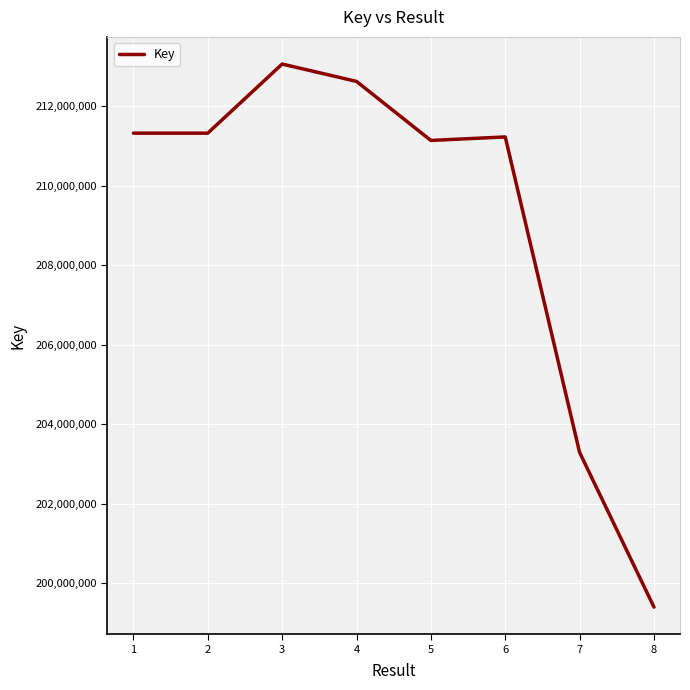

What is the ratio of the value at 8 to the value at 7?

1.0